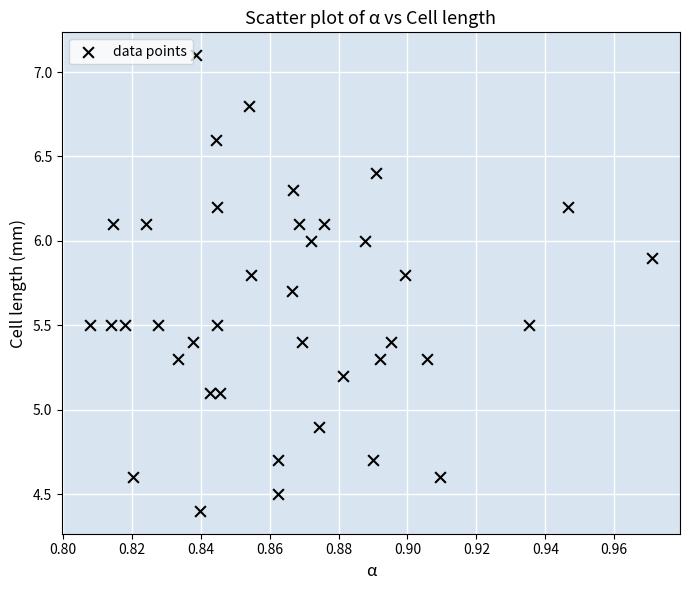

What is the range of Y values (max minus min)?

2.7